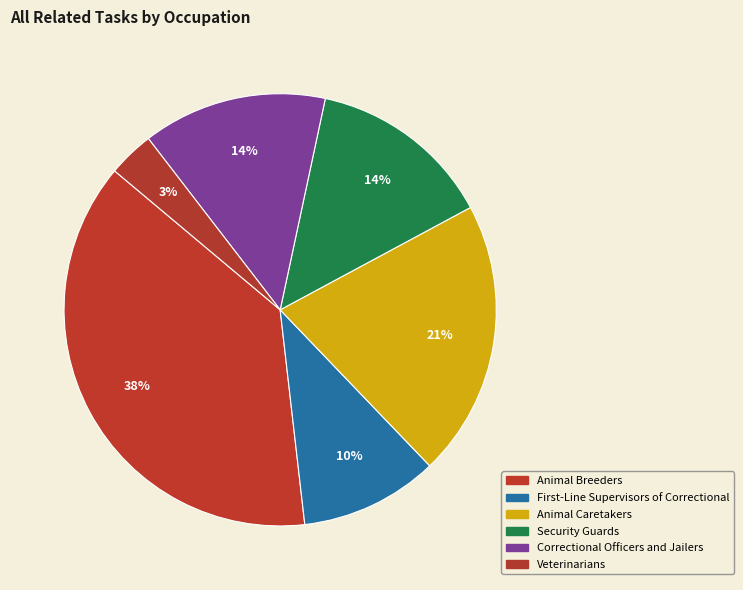

To the nearest percent, what is the average slice percentage?

17%